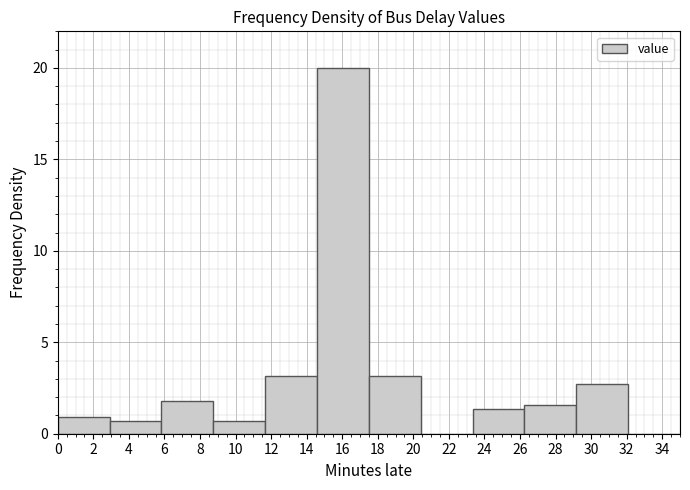

What is the height of the bar covering 3.0 to 5.8 on the x-axis? Neither the bar edges nor the heights are printed on the chart, so give them approximately, as read against the axes.

0.5